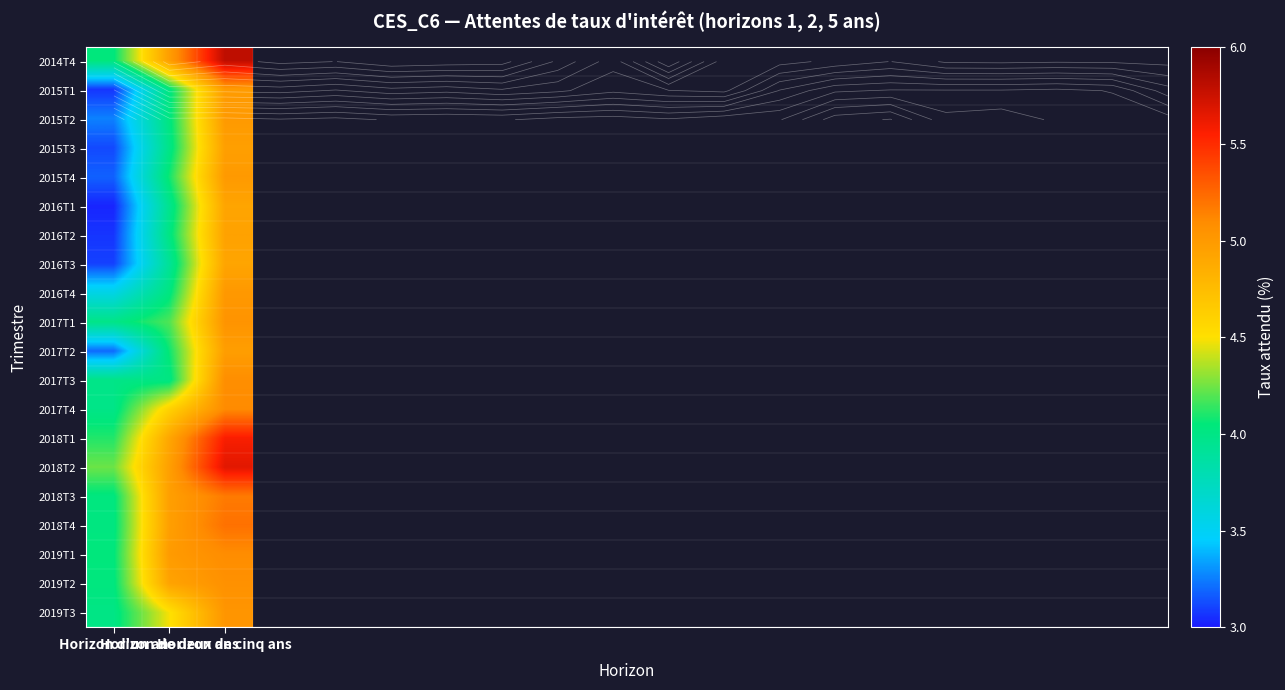

What is the spread (max minus min) of values at Horizon d'un an?

1.2